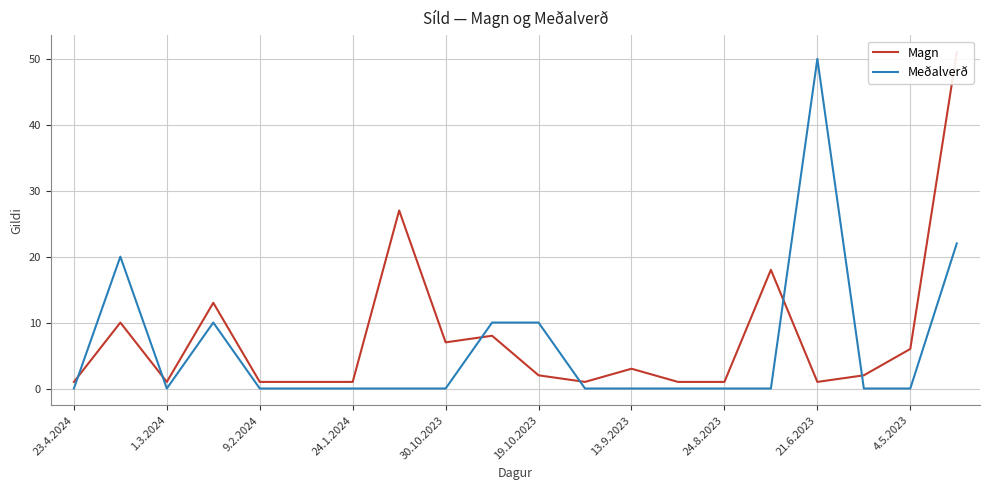

Is it true that Meðalverð equals 34 at 24.1.2024?

False